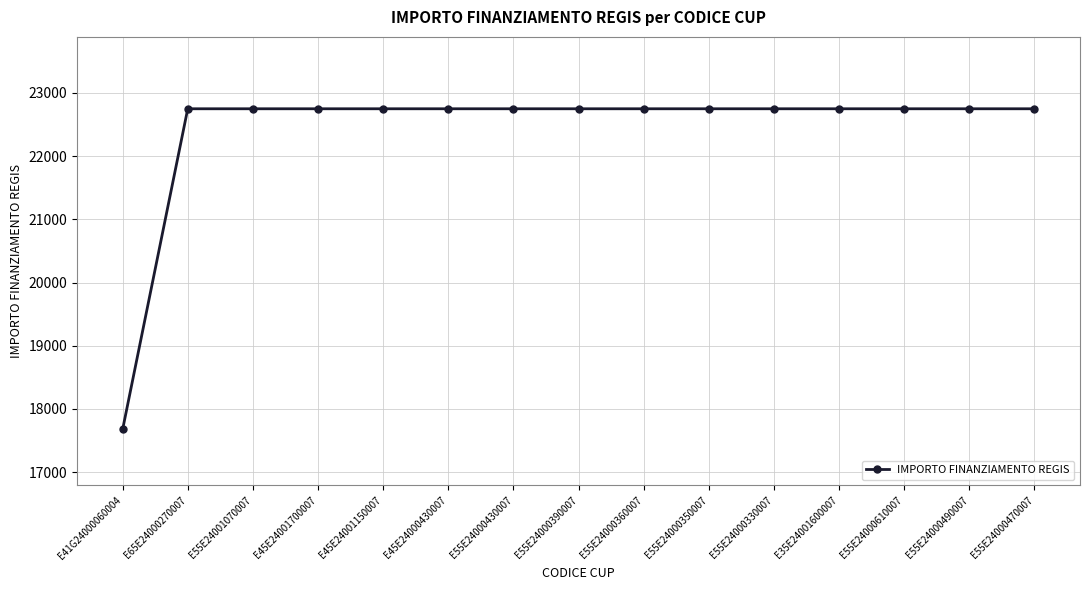

The chart shows a value of 22750.0 at E45E24001150007. True or false?

True